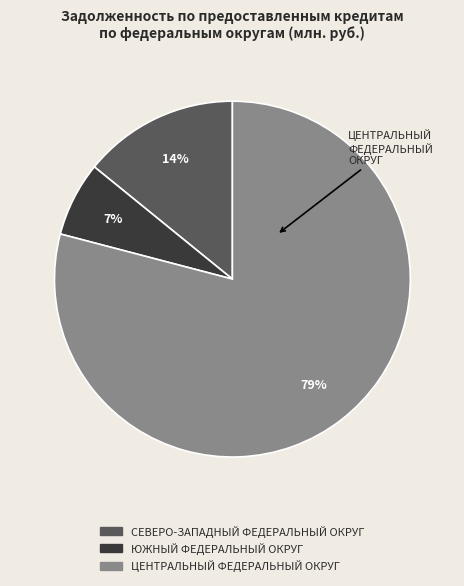

Is there a majority slice in this chart?

Yes